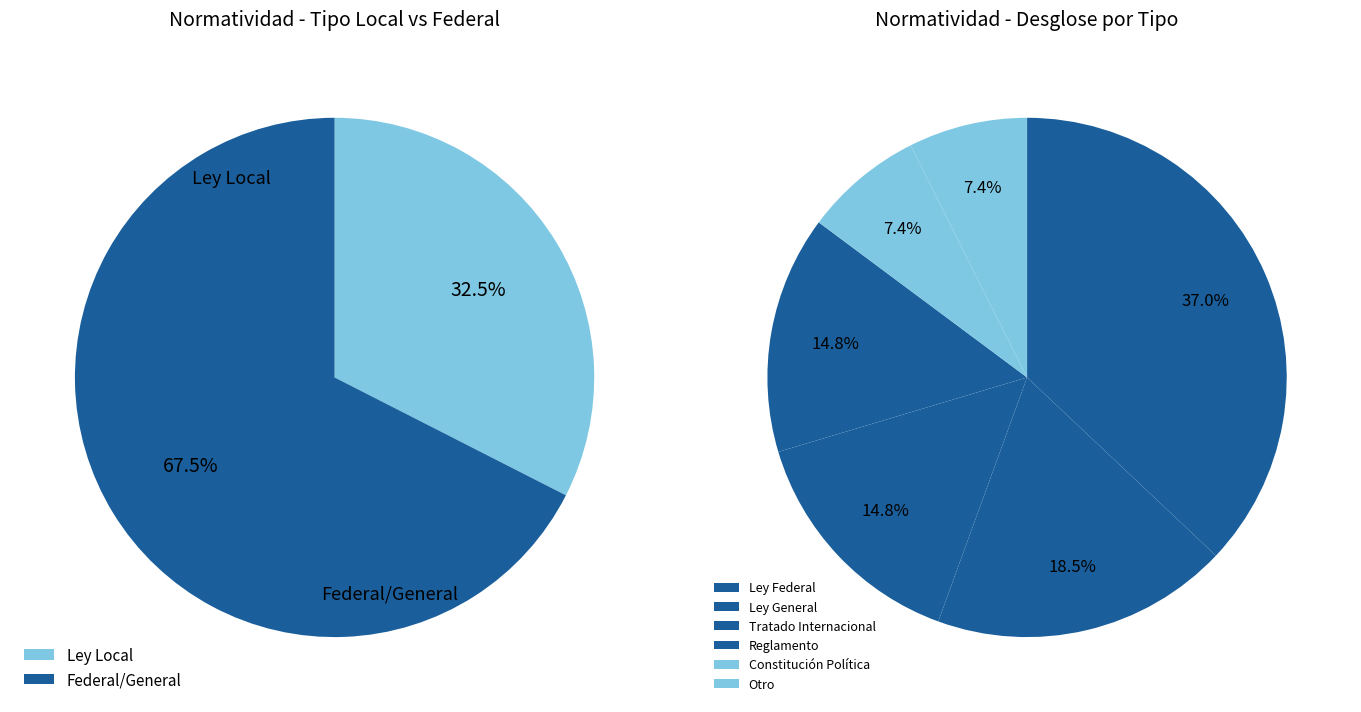

True or false: Ley General accounts for 6% of the total.

False